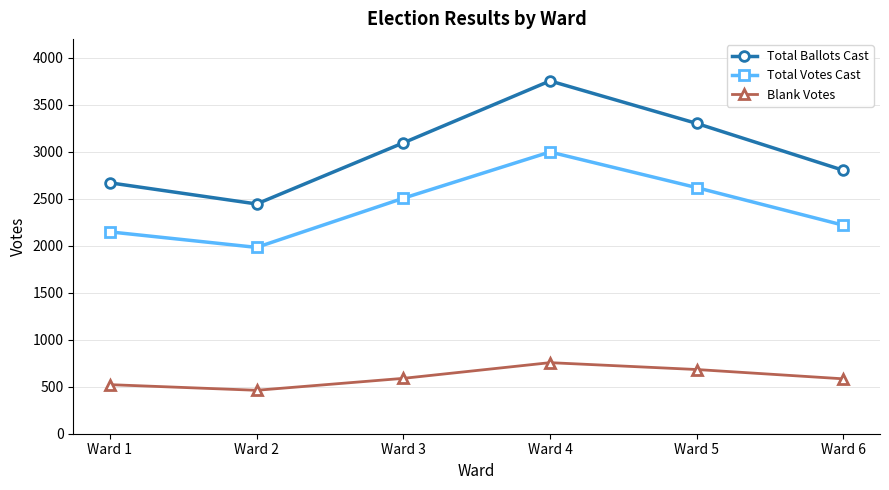

Which series has the widest spread of values?

Total Ballots Cast